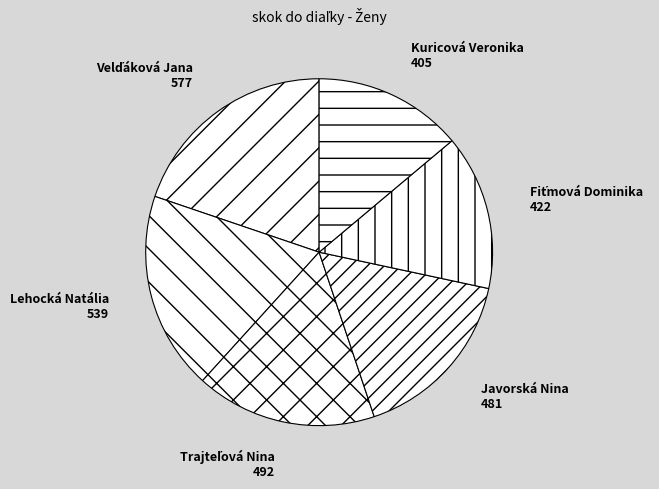

Is Lehocká Natália the majority of the pie?

No